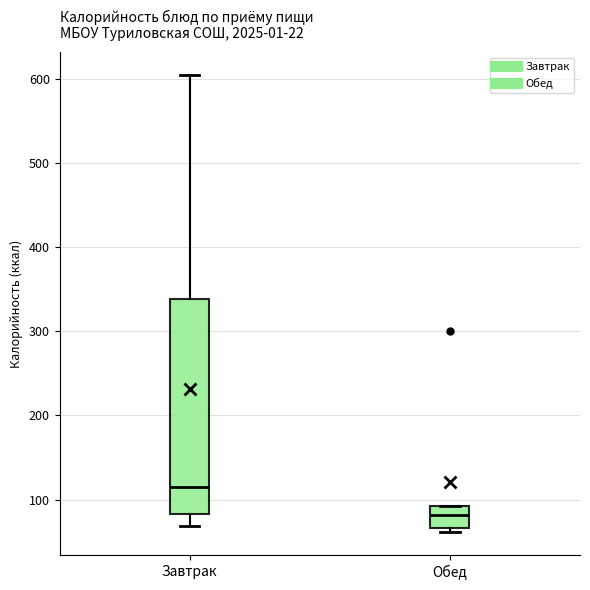

Which box's median line is the lowest?

Обед